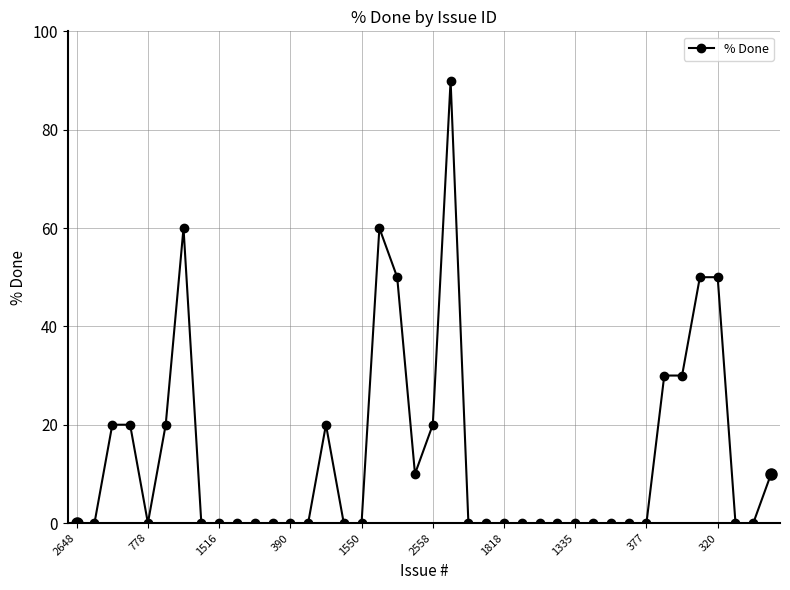

What is the maximum value shown in the chart?

90